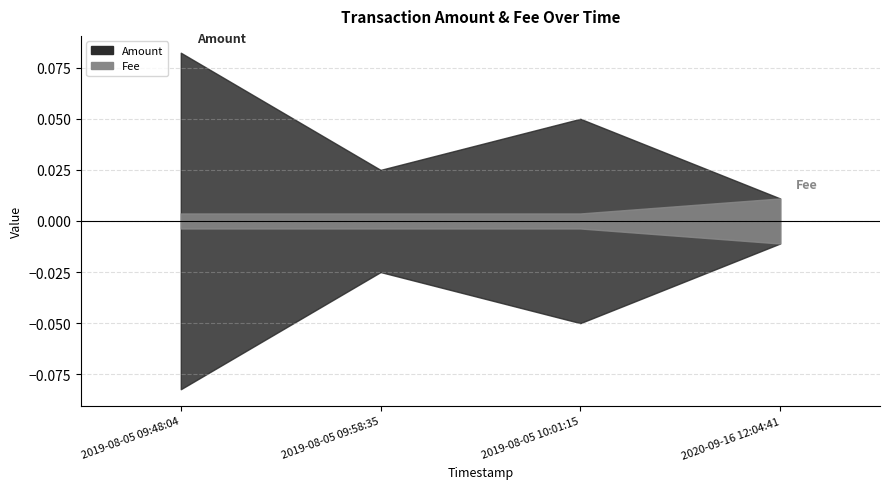

How many Amount values are between 0 and 1?

4